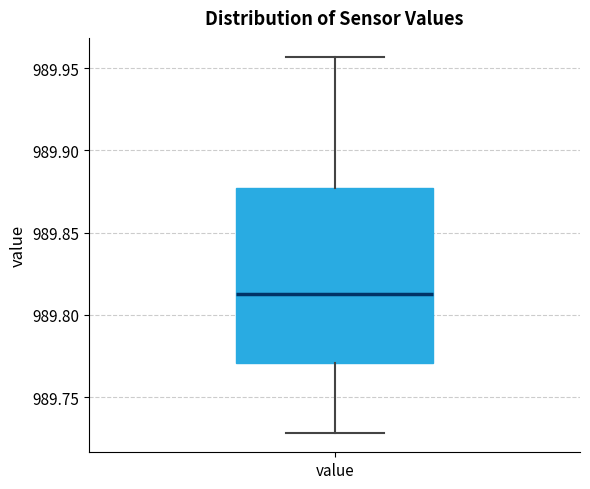

Transcribe this box plot: give where the median line is, the range the box spans, and where the two whiskers end, as read against the y-axis. The values are not printed on the chart, so give them approximately, as read against the axis.

median 989.815, box 989.770 to 989.875, whiskers 989.730 to 989.955